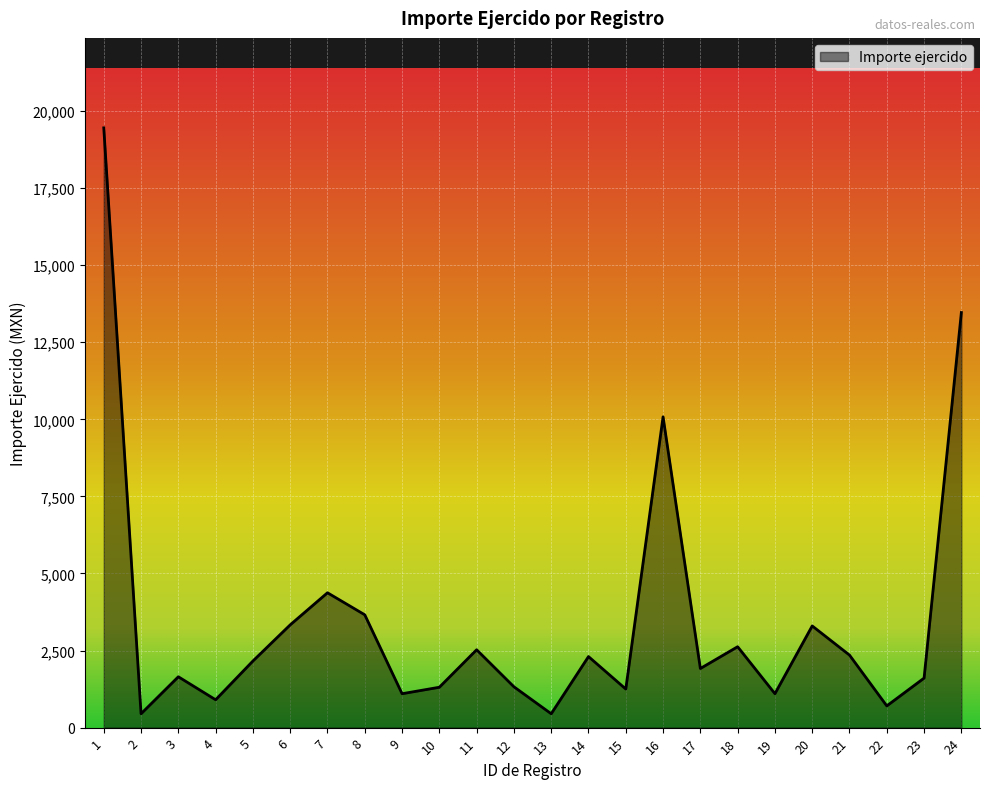

Where does the data first go above 2161?

1